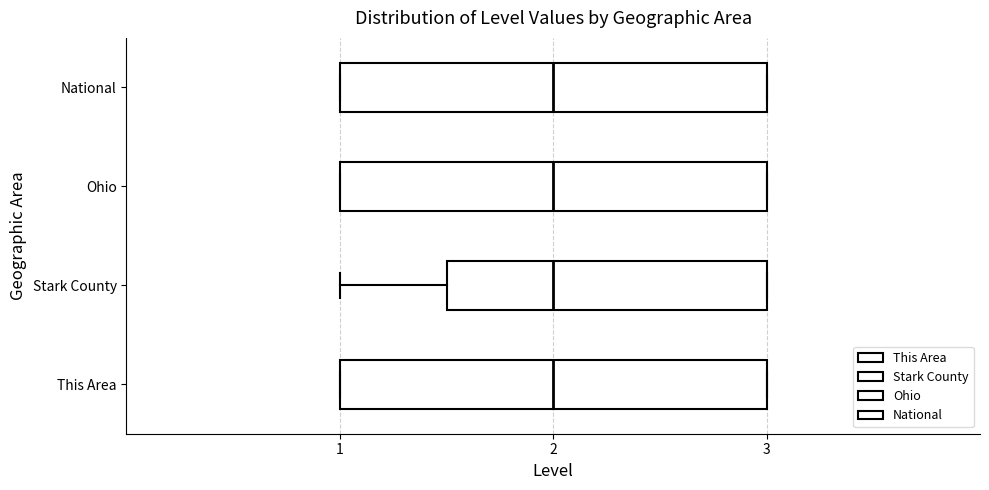

Reading bottom to top, transcribe this box plot: for each box, give where its median line is, the range the box spans, and where its two whiskers end, as read against the x-axis. The values are not printed on the chart, so give them approximately, as read against the axis.

This Area: median 2.0, box 1.0 to 3.0, whiskers 1.0 to 3.0
Stark County: median 2.0, box 1.5 to 3.0, whiskers 1.0 to 3.0
Ohio: median 2.0, box 1.0 to 3.0, whiskers 1.0 to 3.0
National: median 2.0, box 1.0 to 3.0, whiskers 1.0 to 3.0